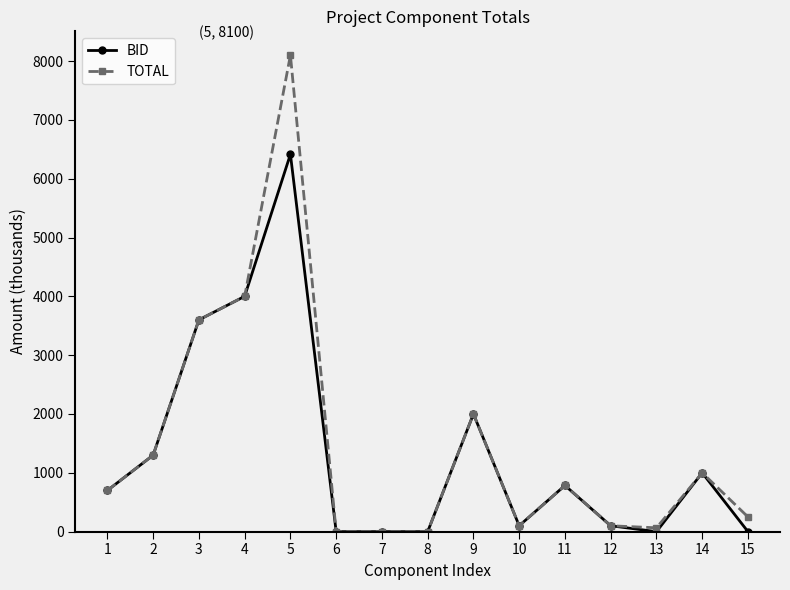

Reading left to right, list all the values displayed in this chart.

BID: 1=700	2=1300	3=3600	4=4000	5=6415	6=0	7=0	8=0	9=2000	10=100	11=785	12=100	13=0	14=1000	15=0
TOTAL: 1=700	2=1300	3=3600	4=4000	5=8100	6=0	7=0	8=0	9=2000	10=100	11=785	12=100	13=65	14=1000	15=250